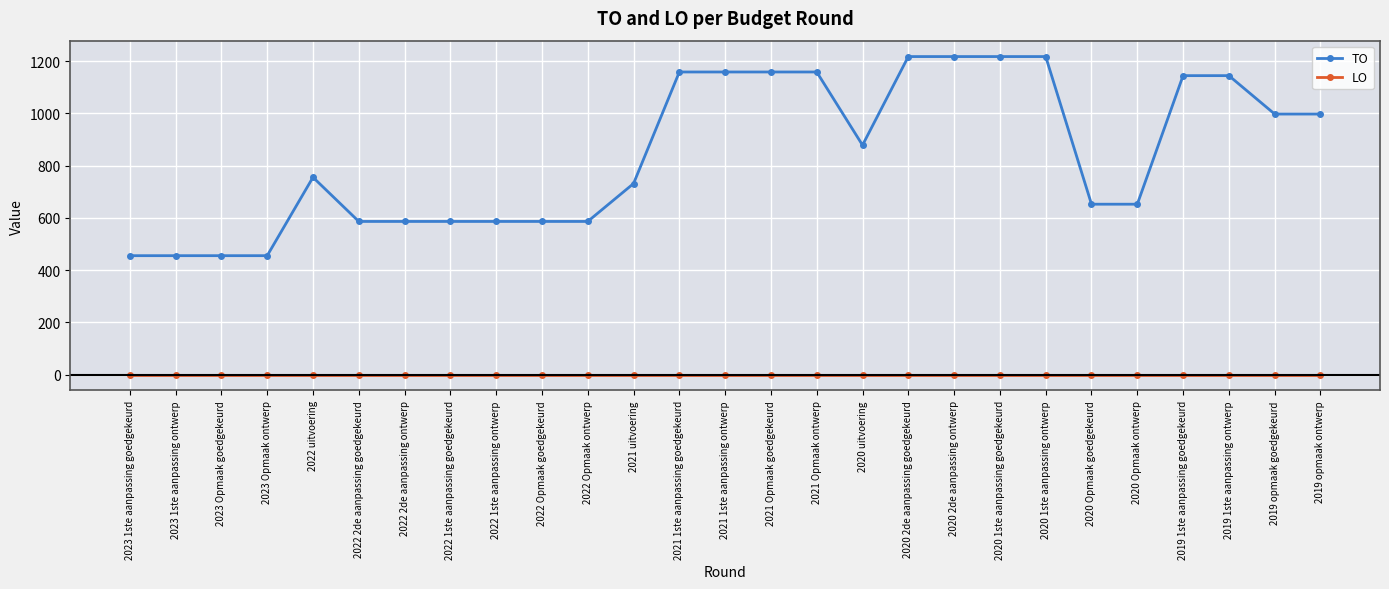

What is the highest value of the TO series?

1217